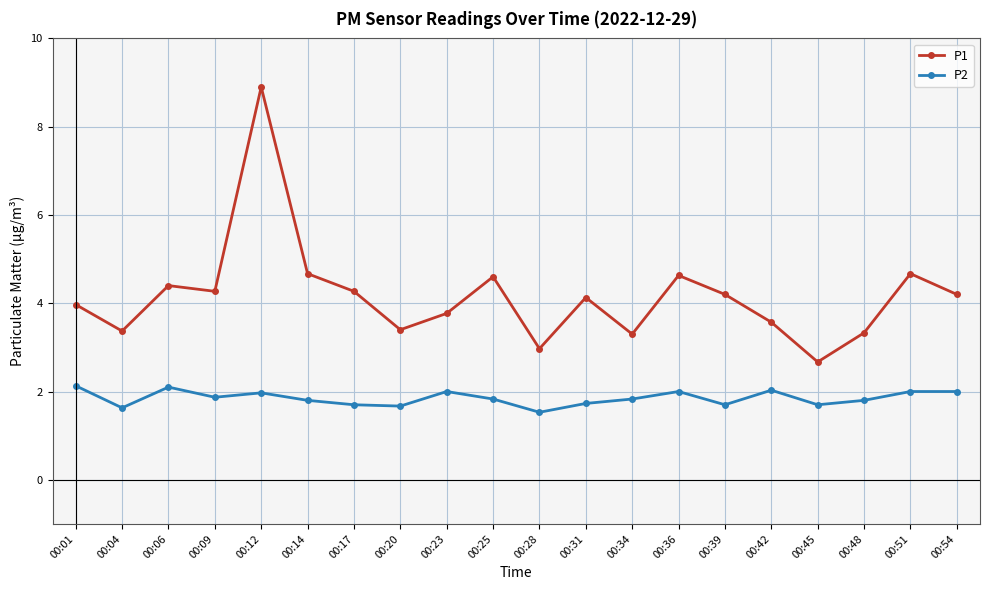

What is the total value across all series at 00:23?

5.8